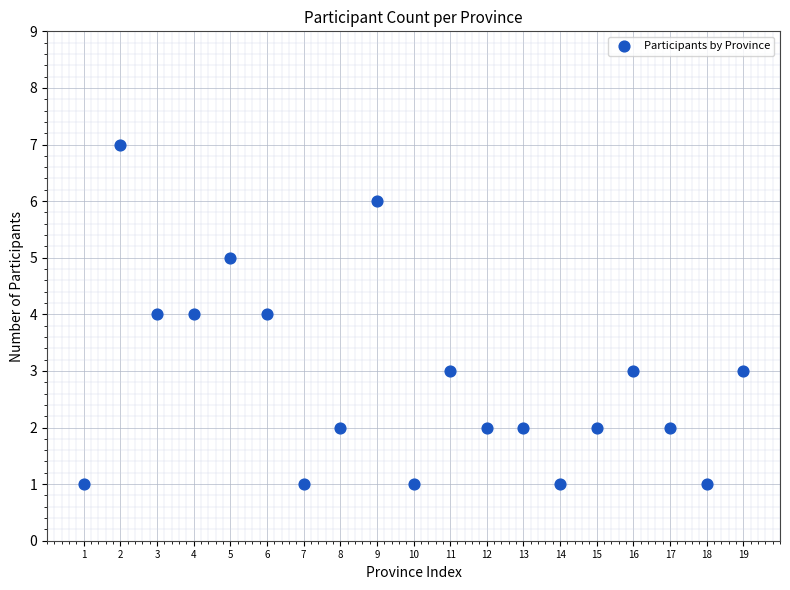

What is the range of Y values (max minus min)?

6